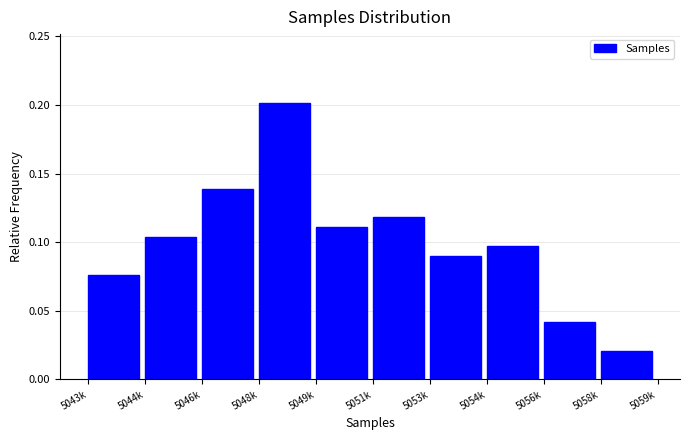

List the labels in order of value, smallest first.

5058k, 5056k, 5043k, 5053k, 5054k, 5044k, 5049k, 5051k, 5046k, 5048k